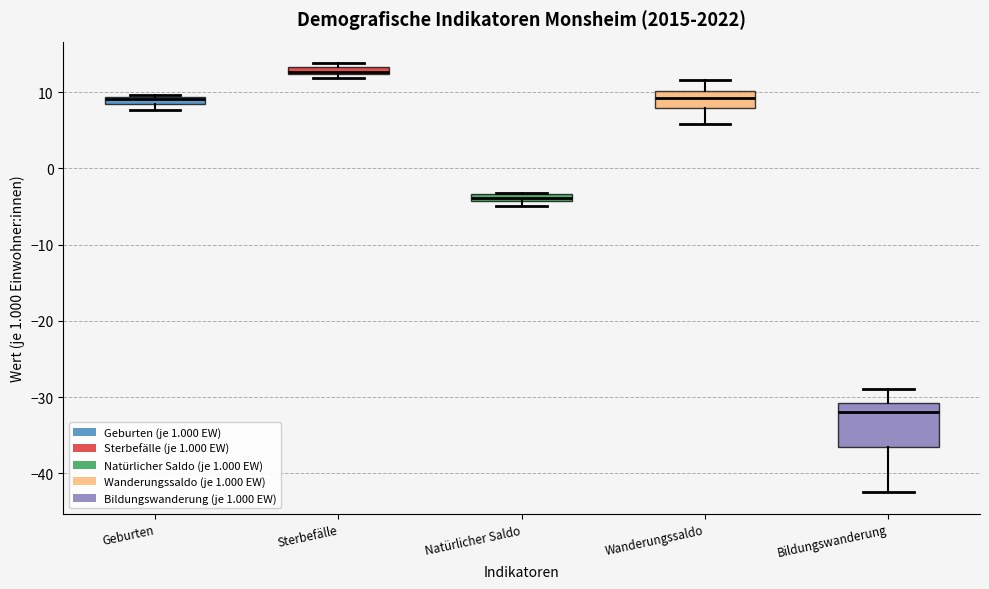

Where is the upper edge of the box for Sterbefälle on the y-axis? The values are not printed on the chart, so give them approximately, as read against the axis.

13